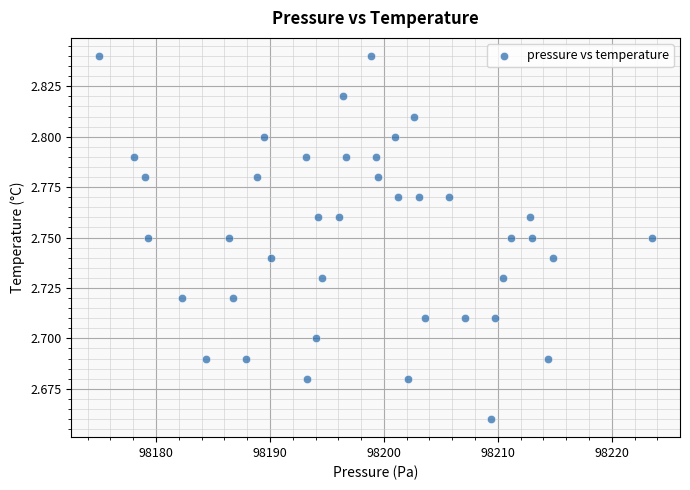

What is the range of X values (max minus min)?

48.6